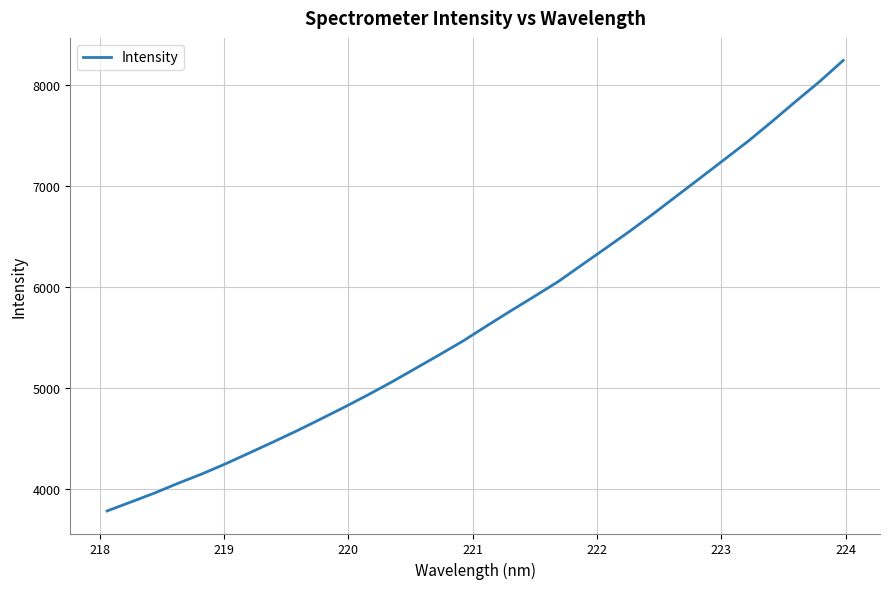

What is the difference between the maximum and minimum values?

4464.9